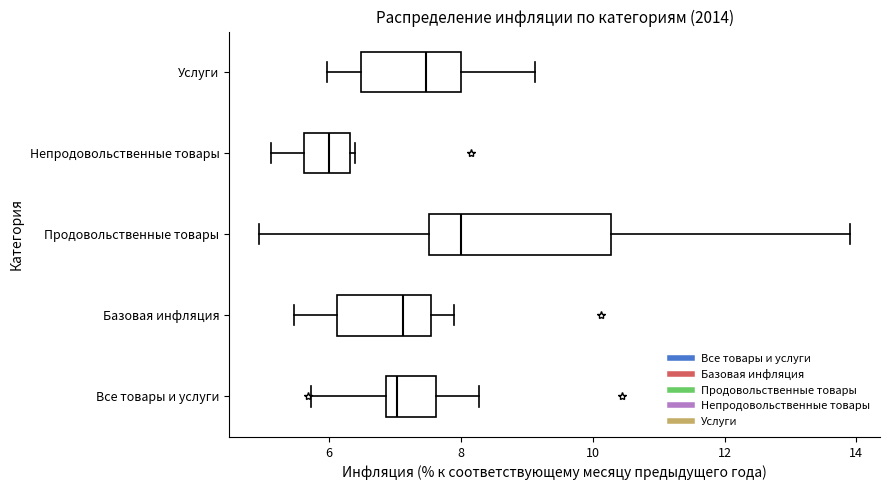

Which box's median line is the furthest to the right?

Продовольственные товары